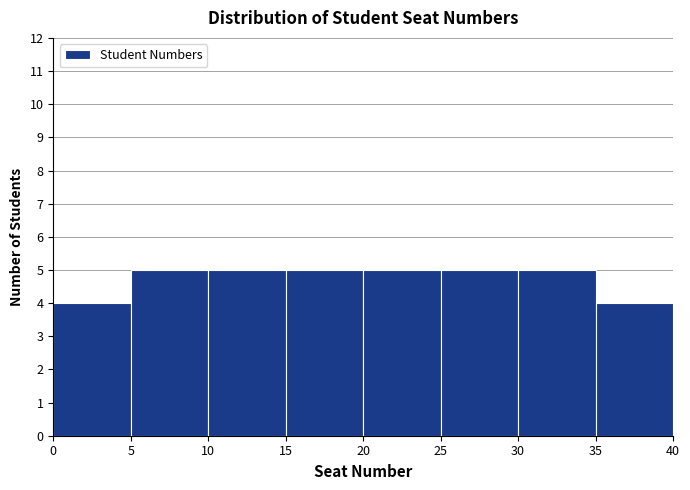

How tall is the bar that spans 15 to 20 on the x-axis? The values are not printed on the chart, so give them approximately, as read against the axis.

5